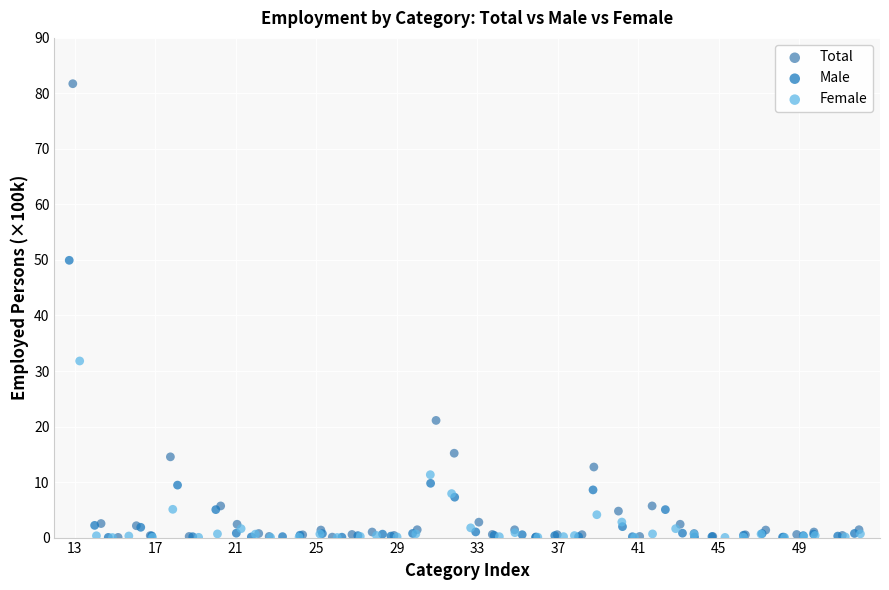

Which series has the largest Y range (max minus min)?

Total